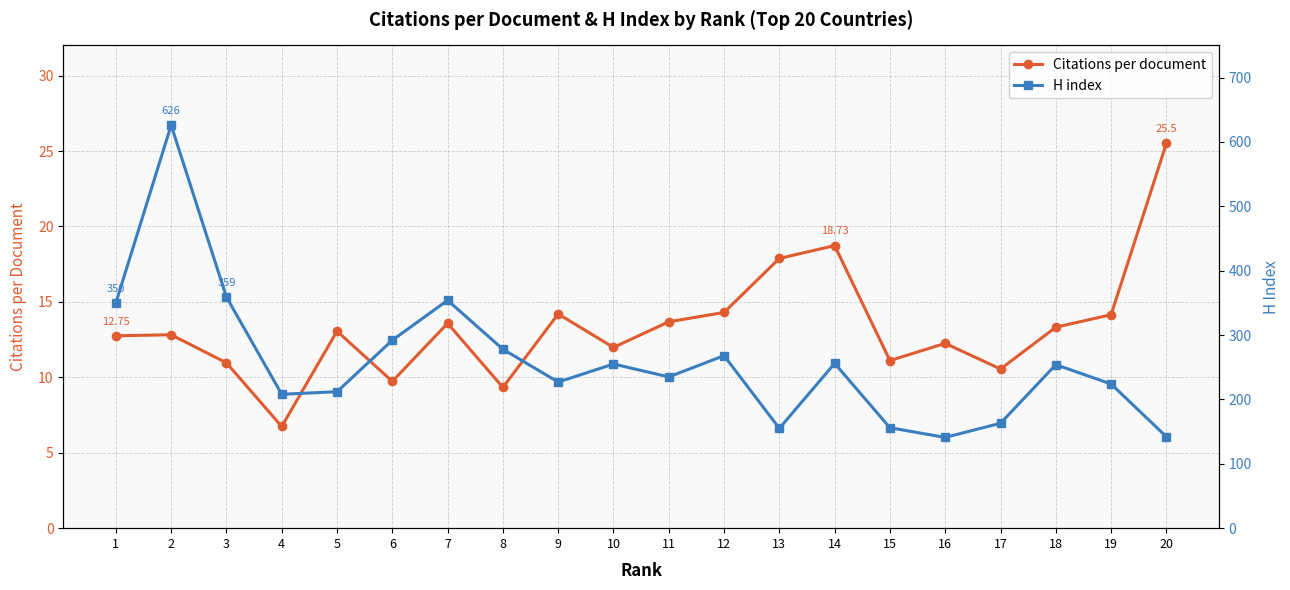

How many data points does each series have?

20